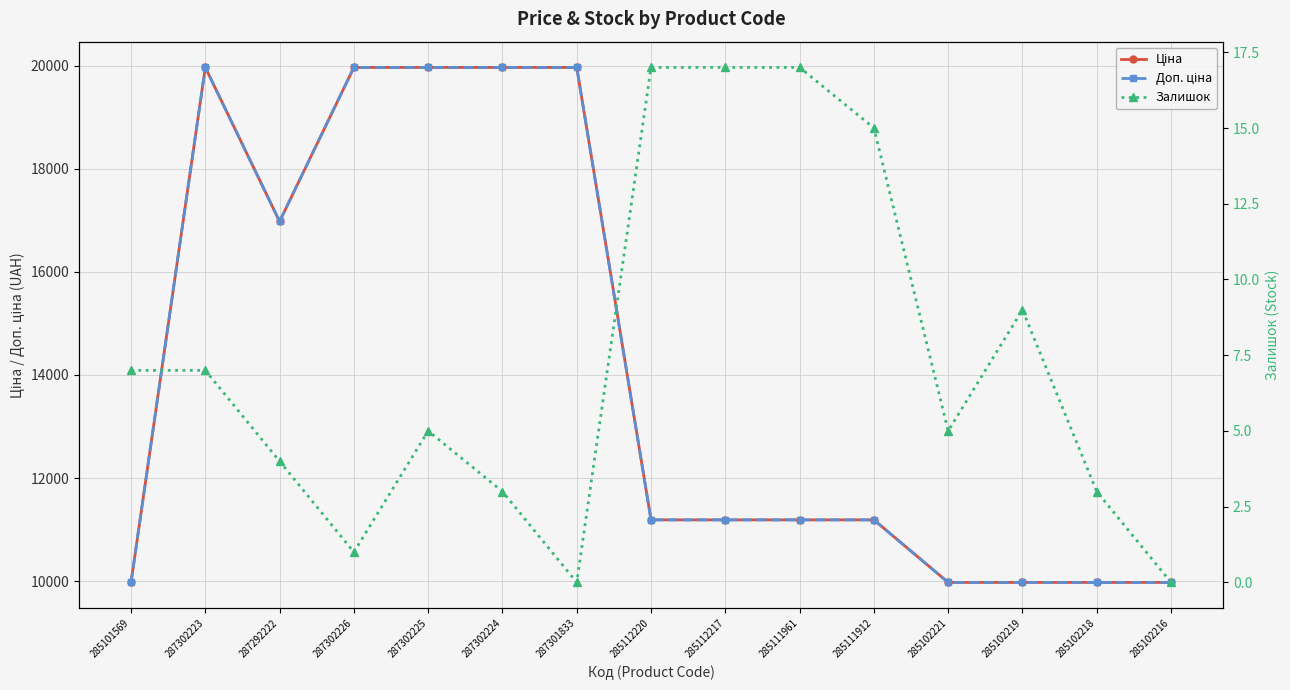

How many lines are shown in the chart?

3